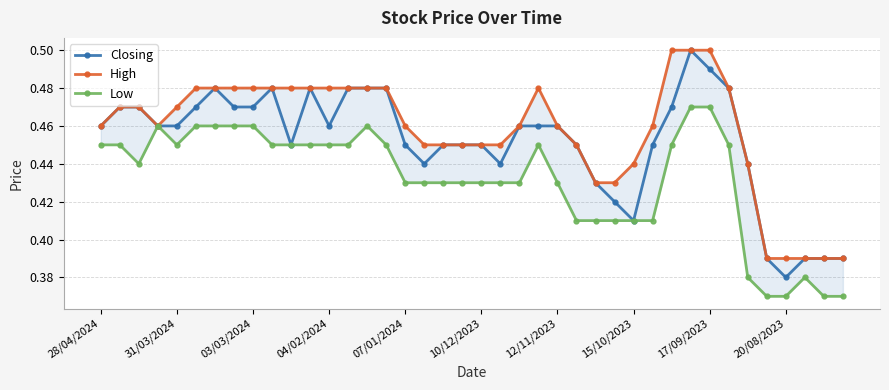

At which category is the sum across all series the highest?

31